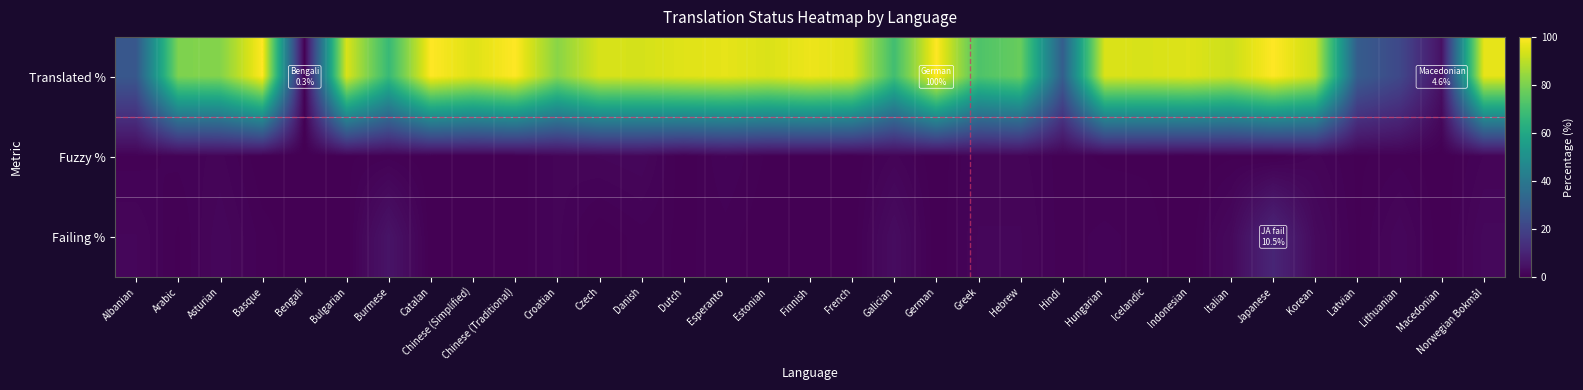

How many distinct data groups are displayed?

3